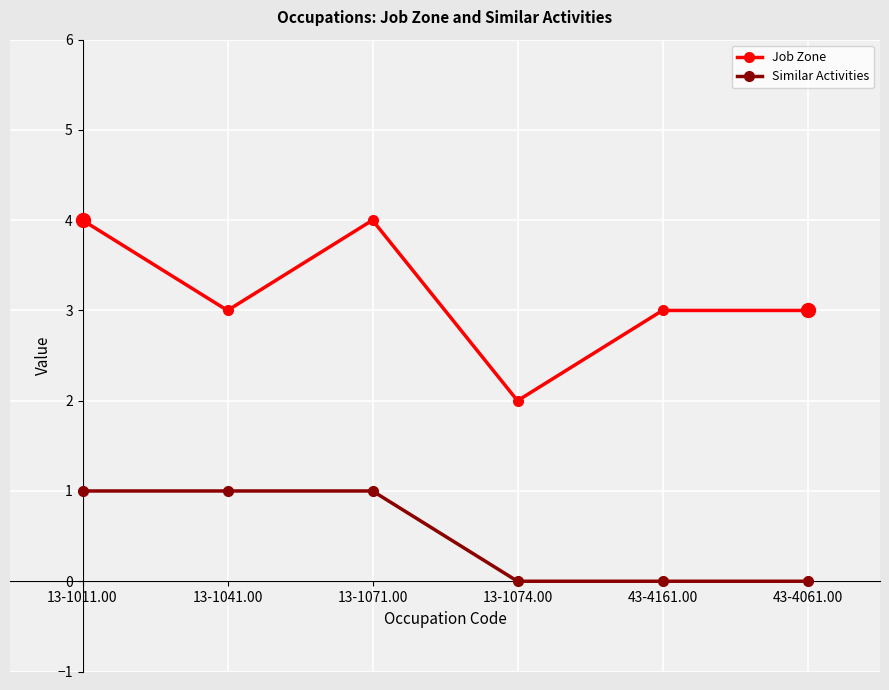

Which series changed the most between 13-1041.00 and 43-4161.00?

Similar Activities